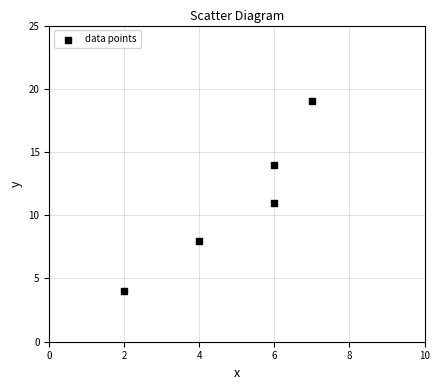

What is the range of Y values (max minus min)?

15